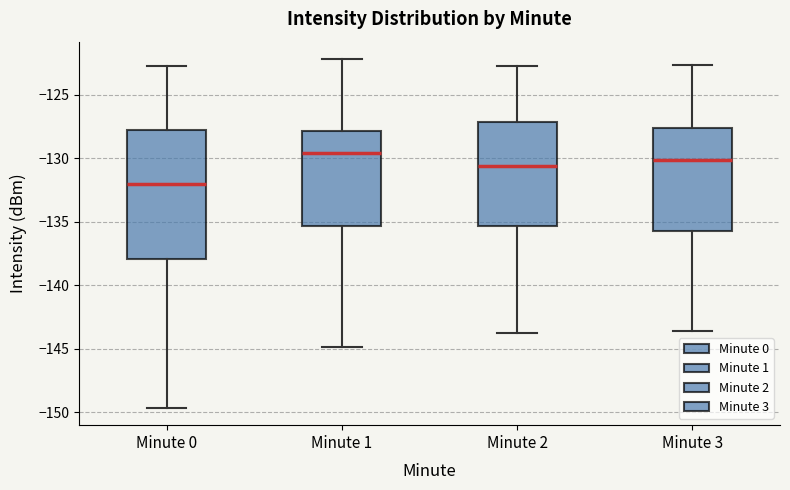

Reading left to right, transcribe this box plot: for each box, give where its median line is, the range the box spans, and where its two whiskers end, as read against the y-axis. The values are not printed on the chart, so give them approximately, as read against the axis.

Minute 0: median -132.0, box -138.0 to -128.0, whiskers -149.5 to -123.0
Minute 1: median -129.5, box -135.5 to -128.0, whiskers -145.0 to -122.0
Minute 2: median -130.5, box -135.5 to -127.0, whiskers -144.0 to -123.0
Minute 3: median -130.0, box -135.5 to -127.5, whiskers -143.5 to -122.5